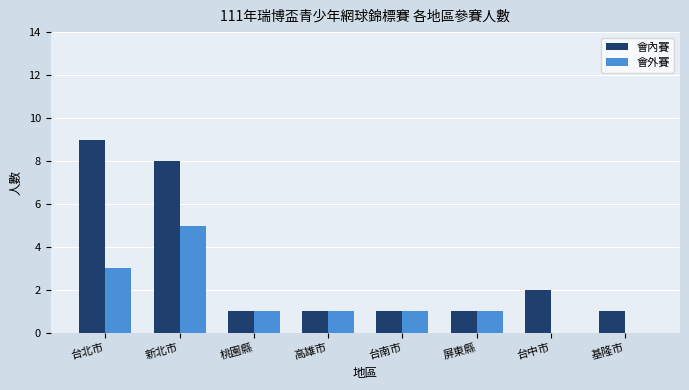

What is the sum of all 會外賽 values?

12